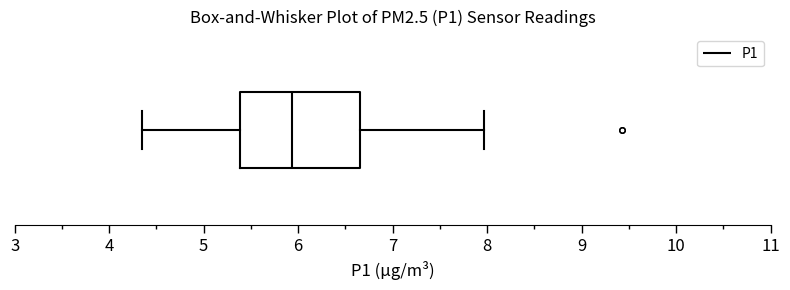

Where is the right edge of the box on the x-axis? The values are not printed on the chart, so give them approximately, as read against the axis.

6.7